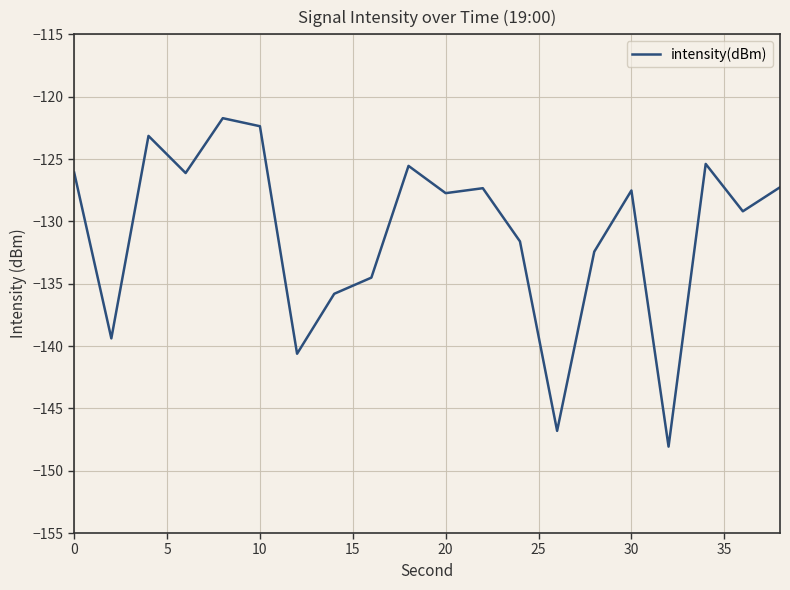

What is the difference between the maximum and minimum values?

26.3